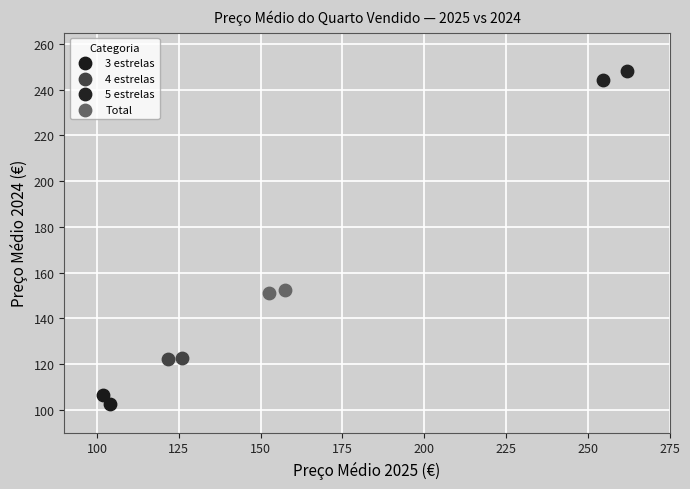

Which series reaches the maximum Y coordinate?

5 estrelas